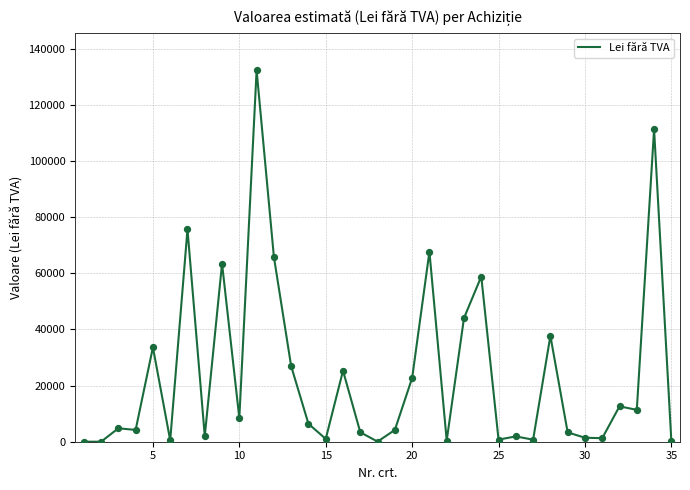

What is the maximum value shown in the chart?

132268.9